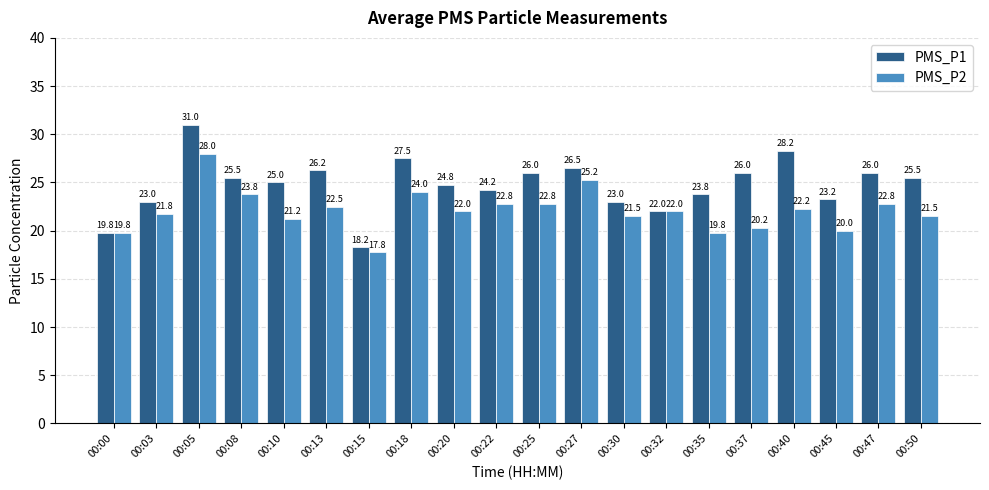

Is it true that PMS_P2 equals 29.0 at 00:40?

False